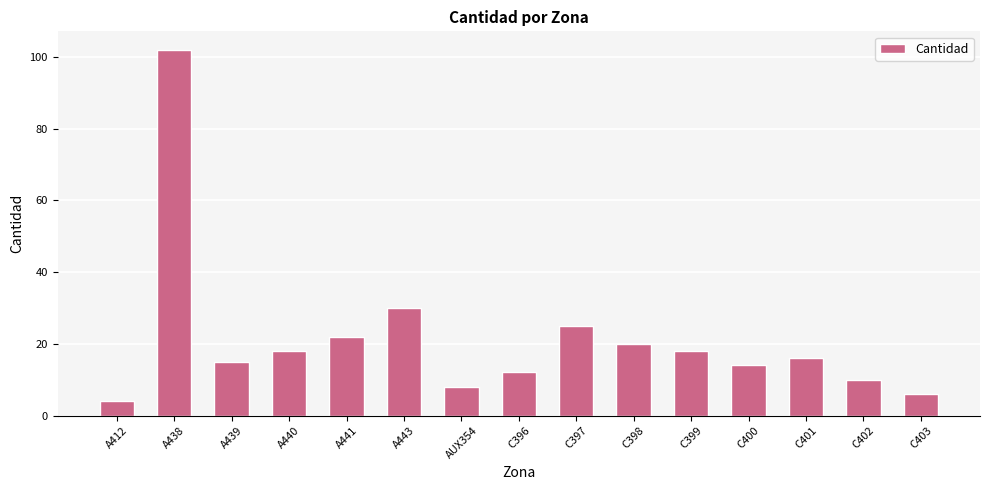

True or false: the data shows 14 at C400.

True